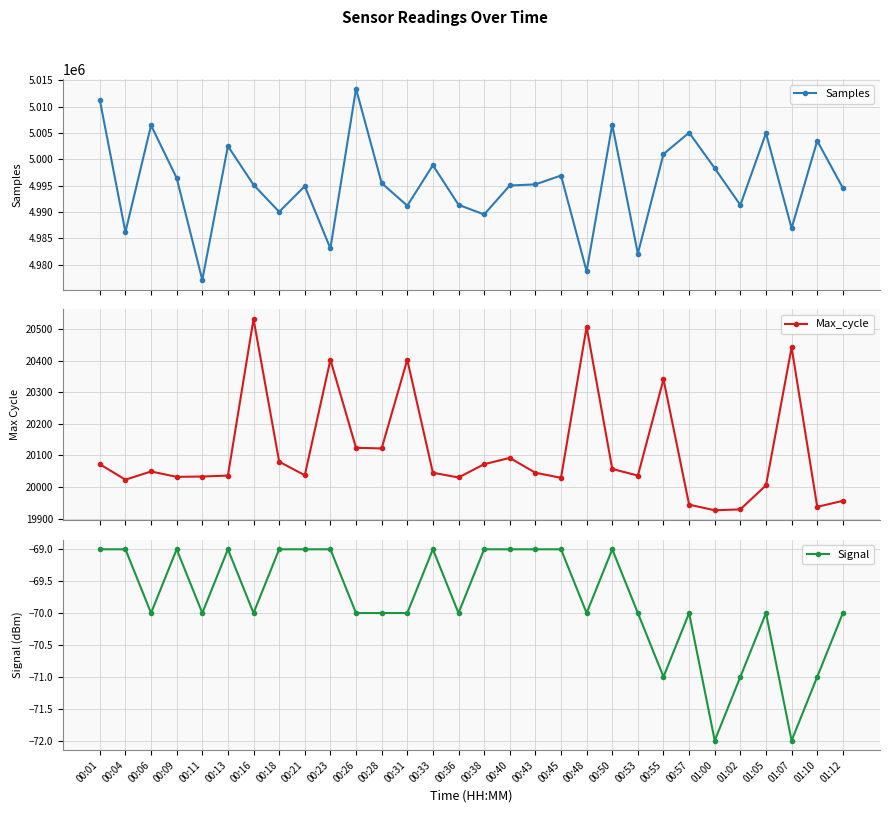

Reading right to left, list all the values displayed in this chart.

Samples: 4994587	5003525	4986943	5004984	4991332	4998321	5005080	5001021	4982110	5006583	4978756	4996941	4995259	4995049	4989546	4991380	4998904	4991217	4995504	5013424	4983102	4994919	4990052	4995180	5002524	4977100	4996468	5006479	4986207	5011304
Max_cycle: 19956	19937	20442	20005	19929	19926	19944	20341	20036	20057	20507	20029	20045	20092	20072	20030	20045	20403	20122	20124	20403	20037	20080	20532	20036	20033	20032	20049	20023	20072
Signal: -70	-71	-72	-70	-71	-72	-70	-71	-70	-69	-70	-69	-69	-69	-69	-70	-69	-70	-70	-70	-69	-69	-69	-70	-69	-70	-69	-70	-69	-69